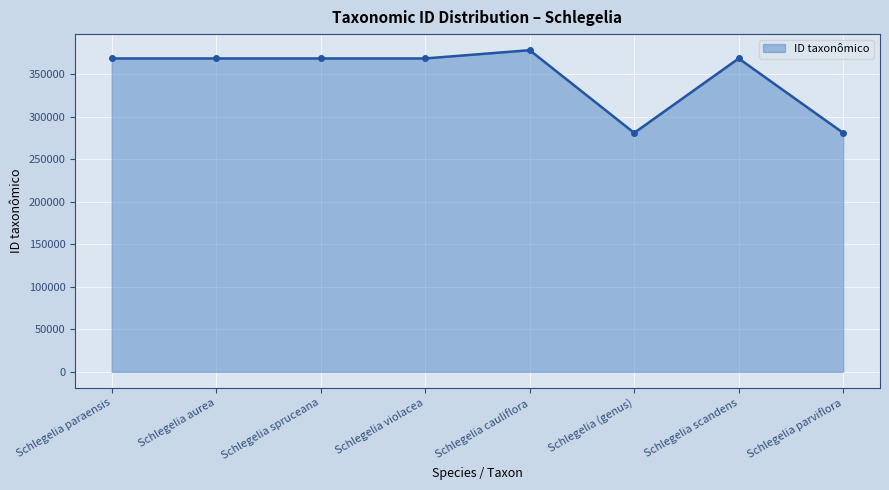

How many data points are less than 368545?

4